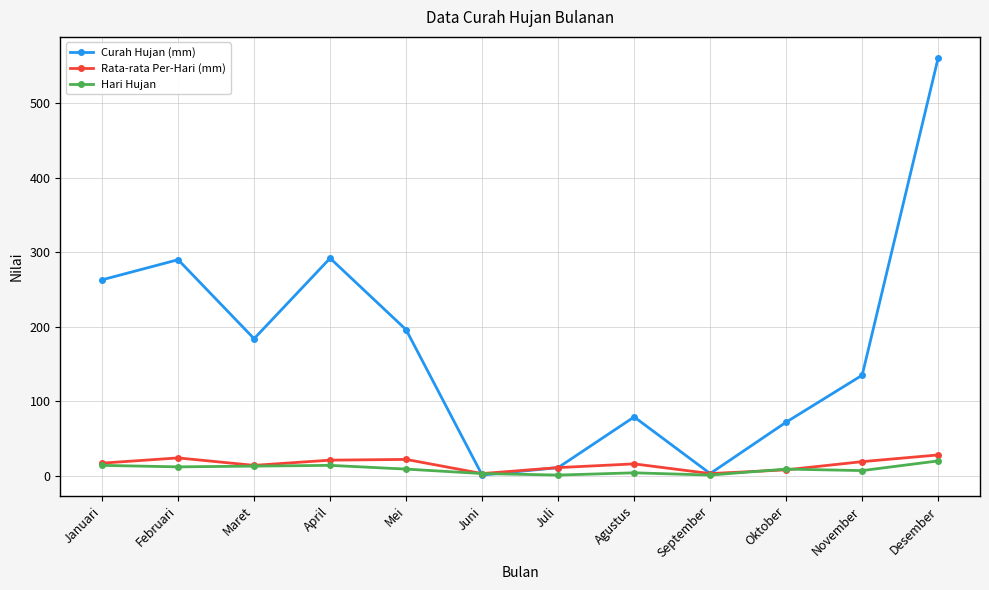

What is the maximum value for Rata-rata Per-Hari (mm)?

28